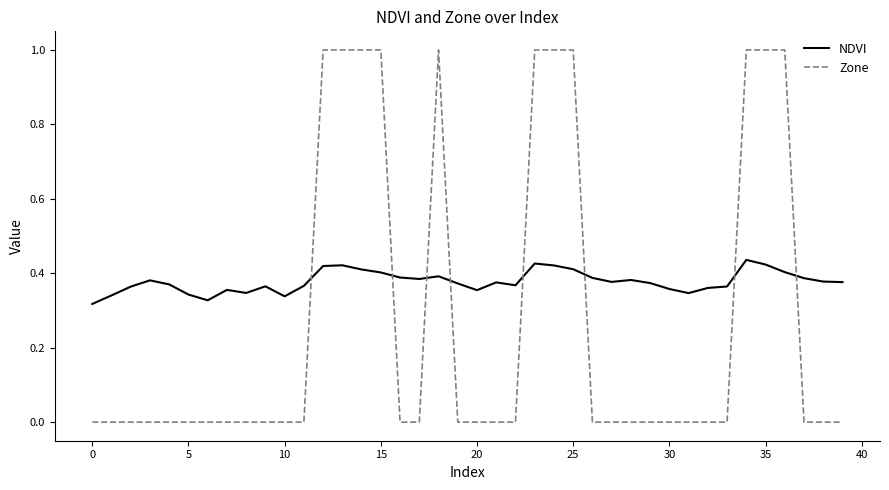

True or false: NDVI has more than 0 points higher than both neighbors.

True